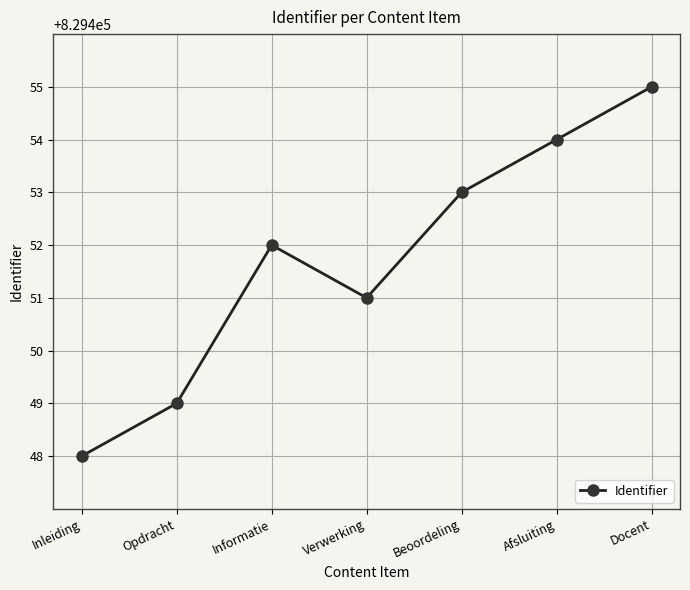

Reading right to left, list all the values displayed in this chart.

829455	829454	829453	829451	829452	829449	829448